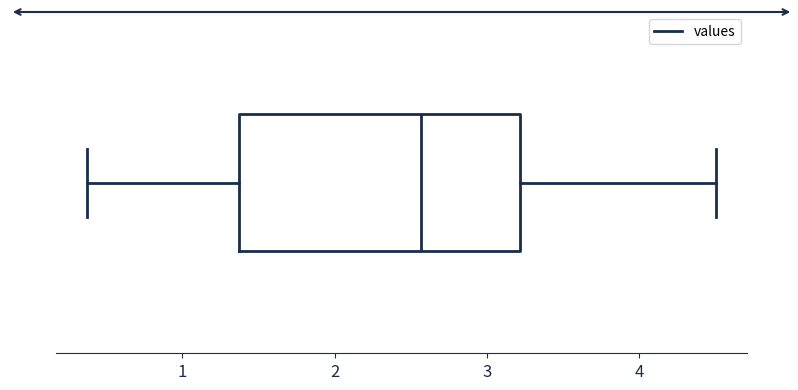

Read this box plot against the x-axis: the position of the median line, the range covered by the box, and the ends of both whiskers. The values are not printed on the chart, so give them approximately, as read against the axis.

median 2.6, box 1.4 to 3.2, whiskers 0.4 to 4.5